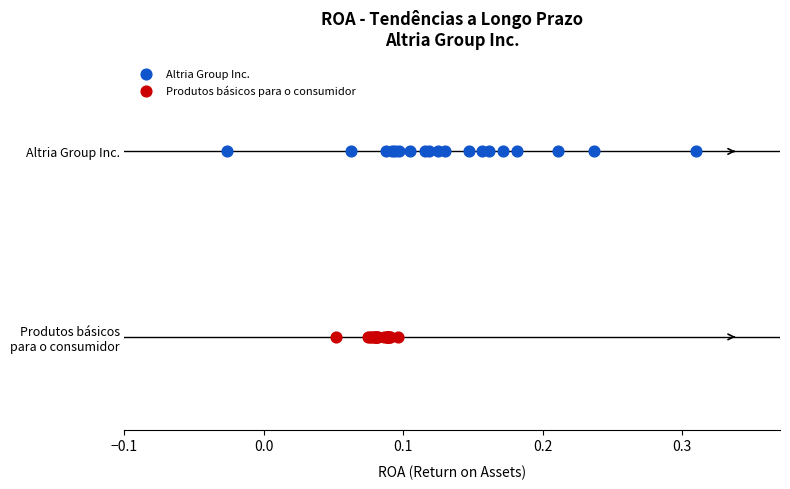

What are all the series names shown in the legend?

Altria Group Inc., Produtos básicos para o consumidor